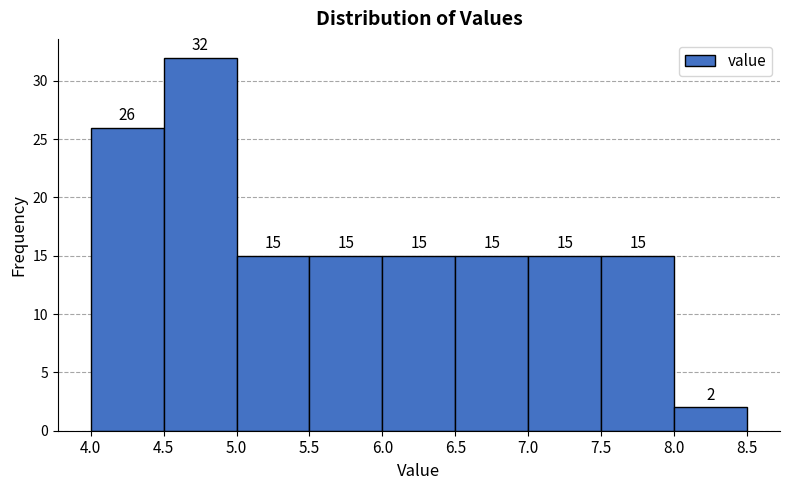

How tall is the bar that spans 4.0 to 4.5 on the x-axis?

26